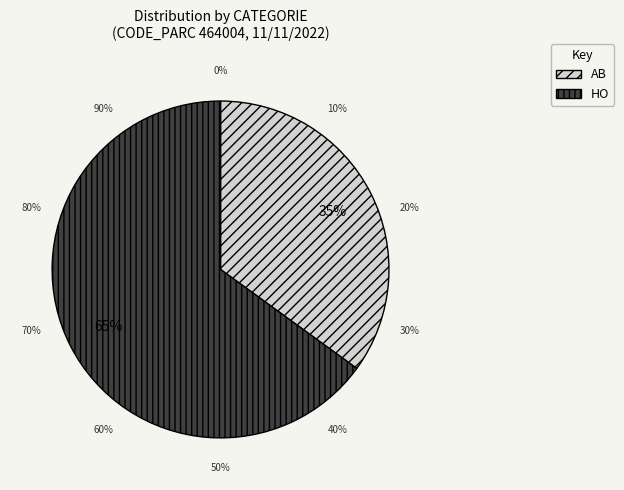

Is the sum of HO and AB greater than half?

Yes